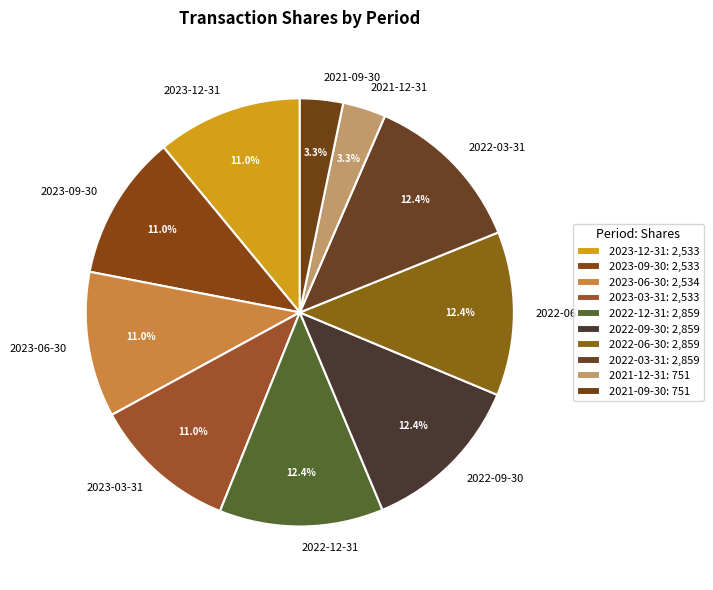

Between 2023-06-30 and 2021-12-31, which is larger?

2023-06-30